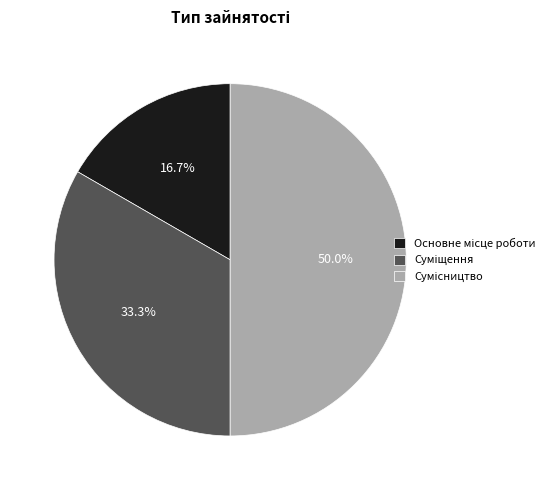

How many slices are in this pie chart?

3